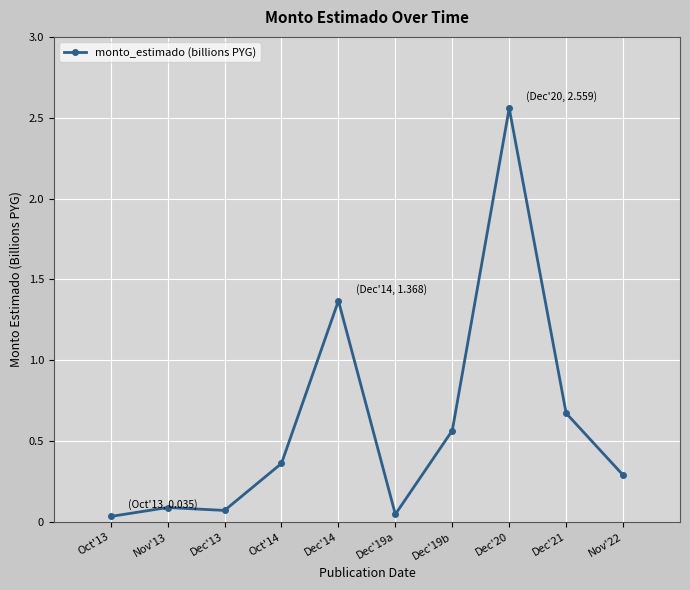

Count the number of categories in the chart.

10